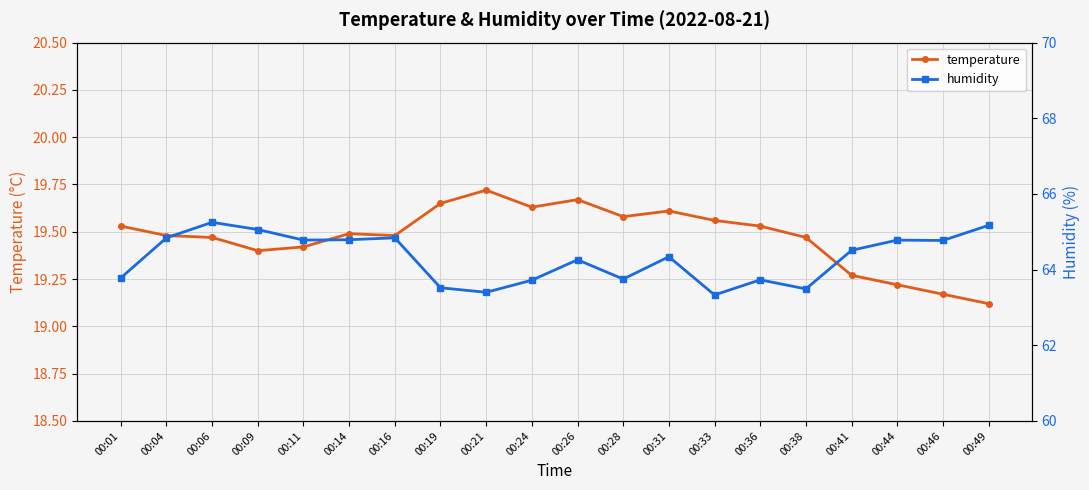

Reading right to left, what are all the values shown in this chart?

temperature: 00:49=19.1	00:46=19.2	00:44=19.2	00:41=19.3	00:38=19.5	00:36=19.5	00:33=19.6	00:31=19.6	00:28=19.6	00:26=19.7	00:24=19.6	00:21=19.7	00:19=19.6	00:16=19.5	00:14=19.5	00:11=19.4	00:09=19.4	00:06=19.5	00:04=19.5	00:01=19.5
humidity: 00:49=65.2	00:46=64.8	00:44=64.8	00:41=64.5	00:38=63.5	00:36=63.7	00:33=63.3	00:31=64.3	00:28=63.8	00:26=64.3	00:24=63.7	00:21=63.4	00:19=63.5	00:16=64.8	00:14=64.8	00:11=64.8	00:09=65.1	00:06=65.2	00:04=64.8	00:01=63.8